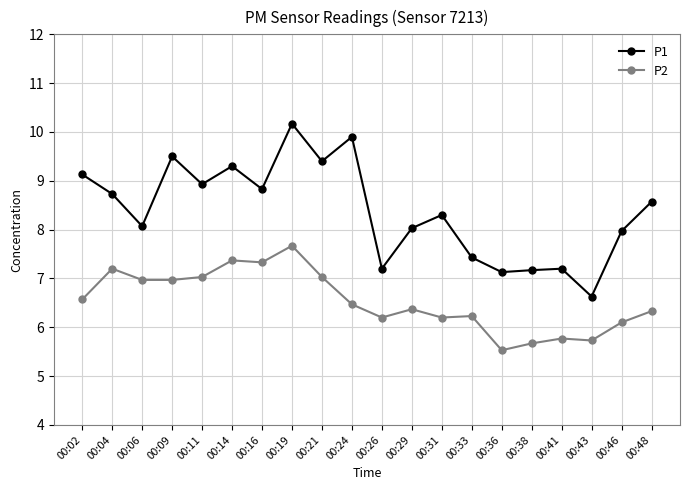

Is it true that P1 equals 12.8 at 00:16?

False